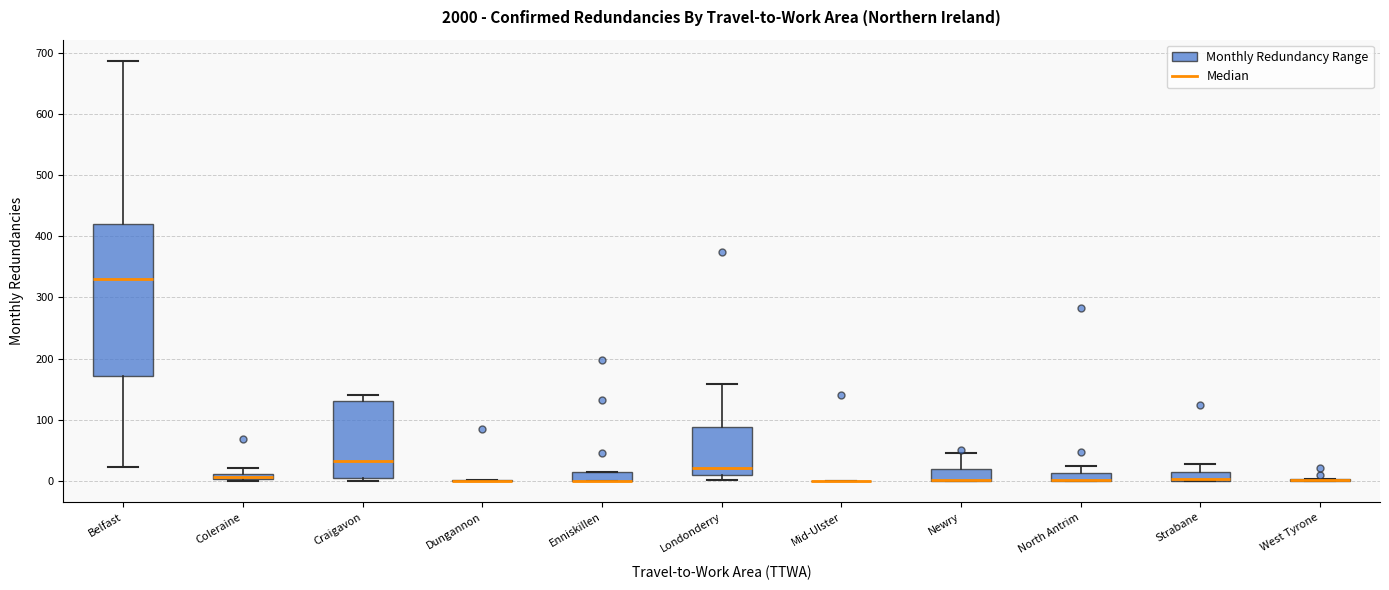

Where is the lower edge of the box for Strabane on the y-axis? The values are not printed on the chart, so give them approximately, as read against the axis.

0